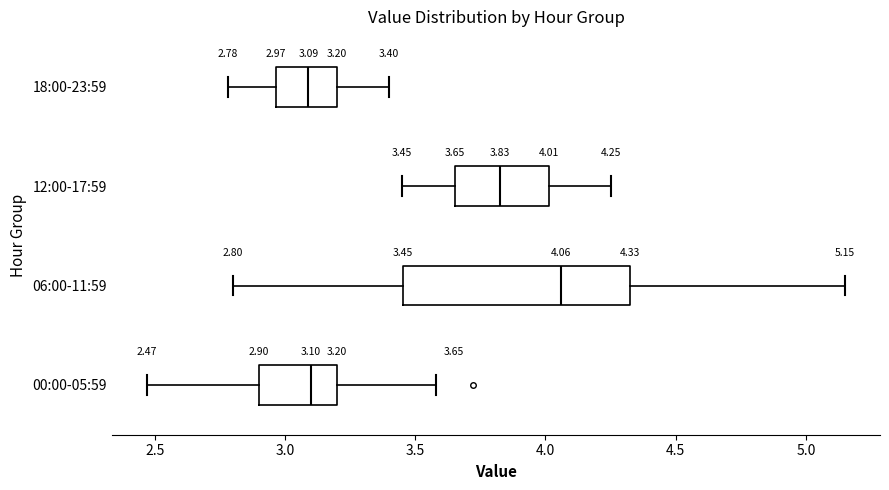

Comparing the boxes themselves (not the whiskers), which one is the widest?

06:00-11:59